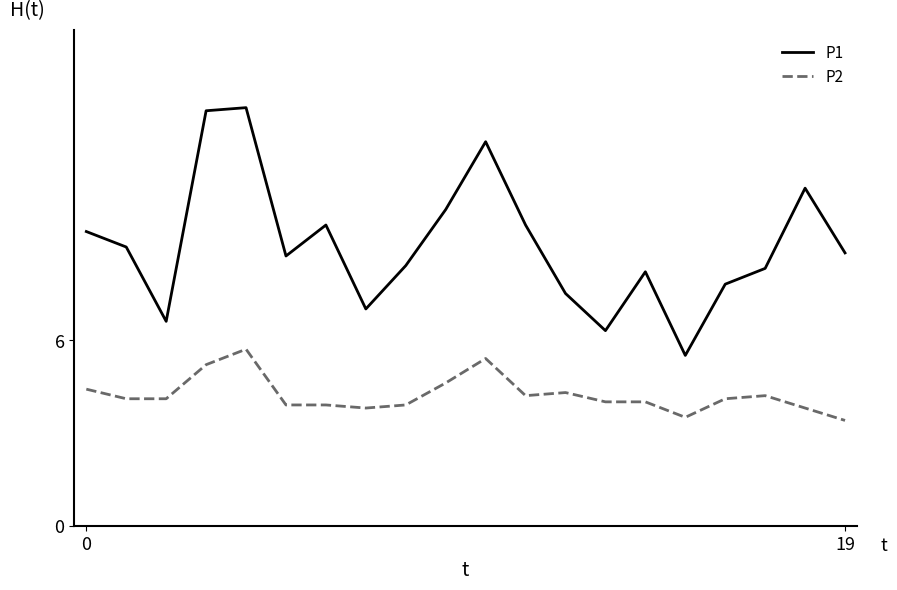

True or false: P2 has more than 0 interior local peaks.

True